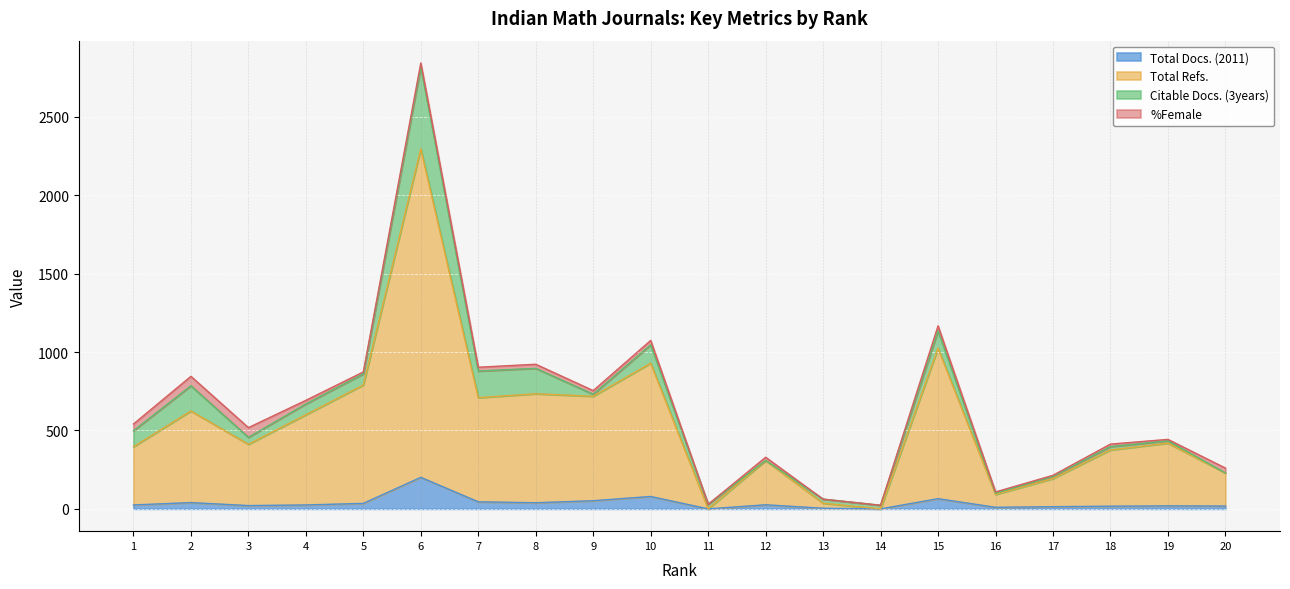

True or false: Total Docs. (2011) and Total Refs. cross at least once.

False